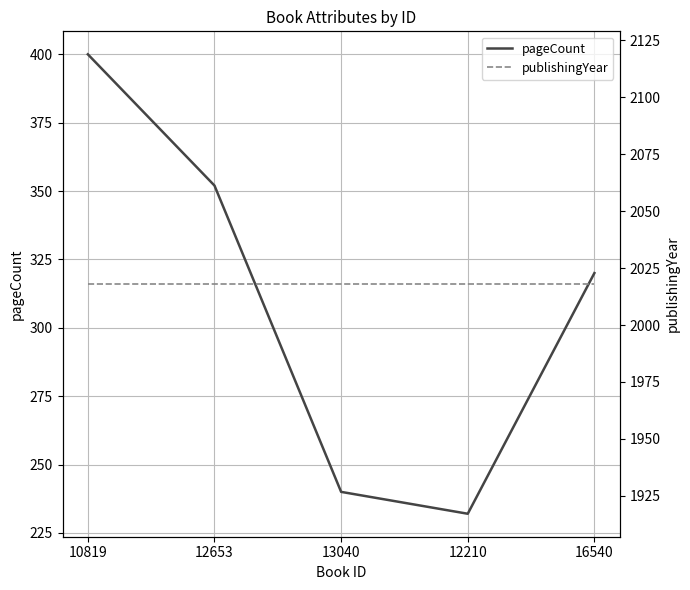

The value of publishingYear at 10819 is 3281. True or false?

False